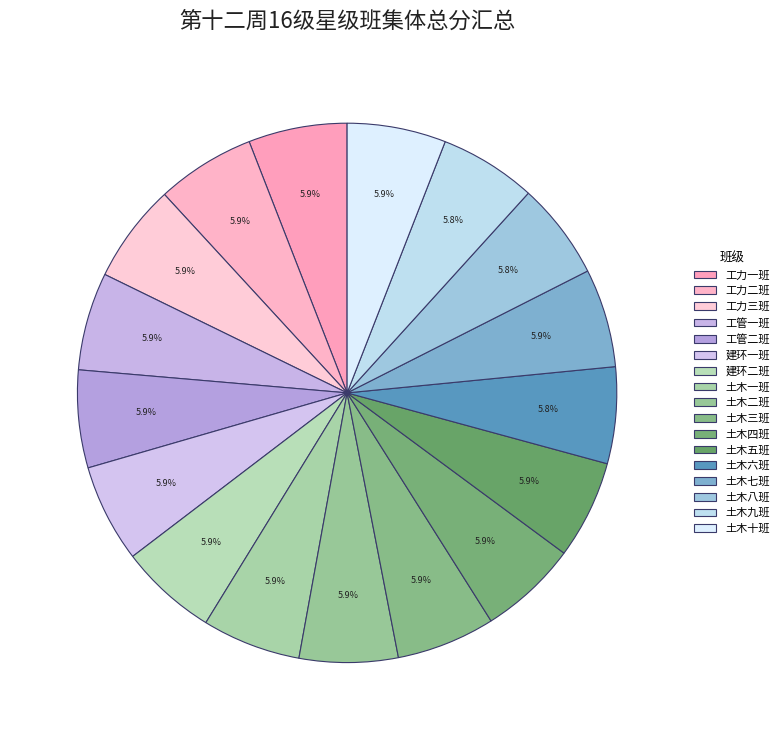

Which slice is the largest?

工力二班